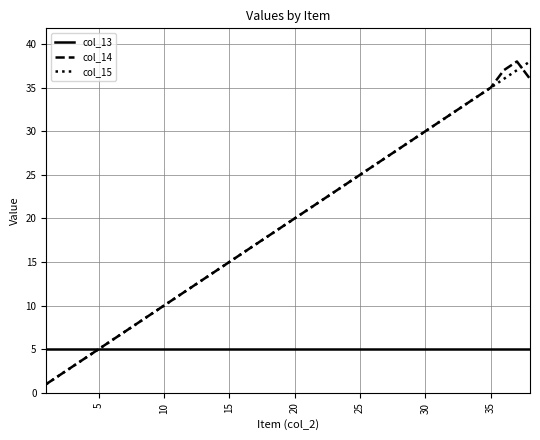

What is the maximum value shown in the chart?

38